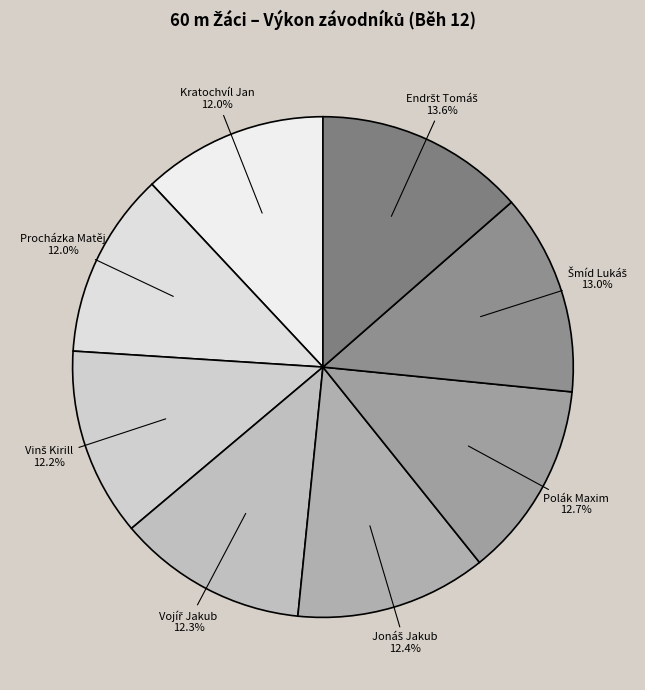

What portion of the pie excludes Polák Maxim?

87.3%